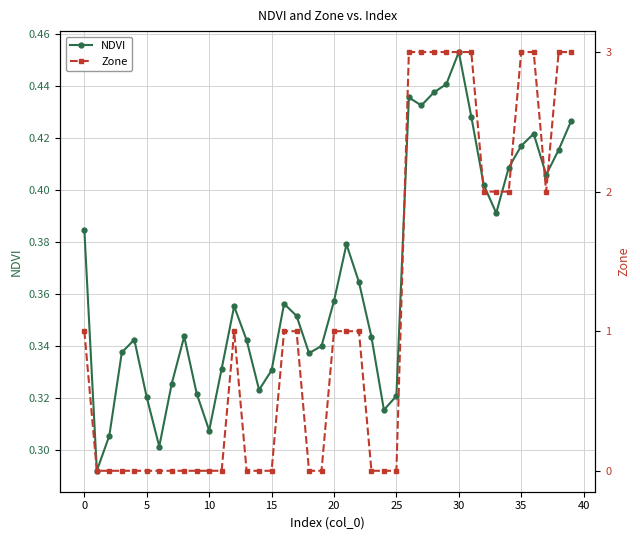

How many intersections are there between Zone and NDVI?

8